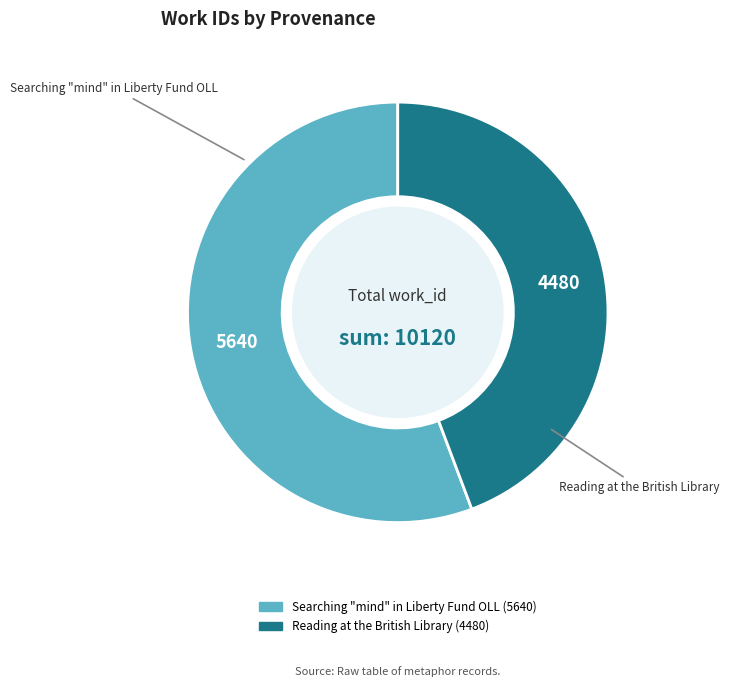

Is Reading at the British Library the majority of the pie?

No